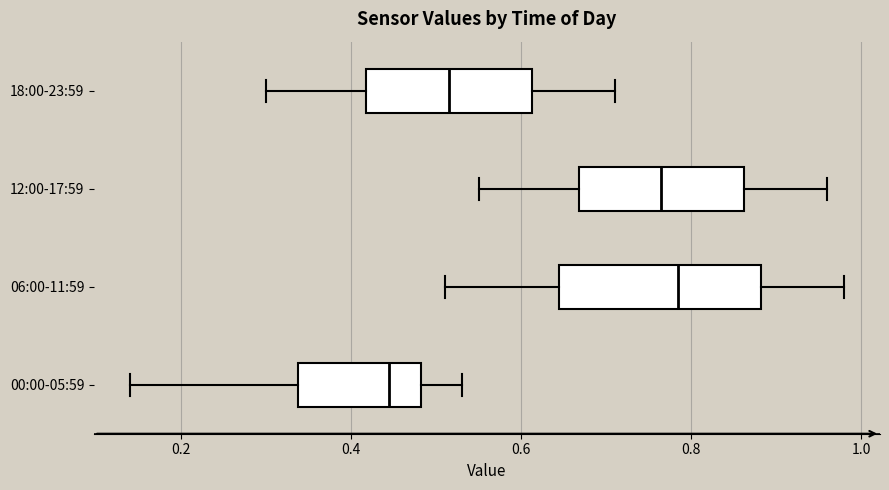

Comparing the boxes themselves (not the whiskers), which one is the widest?

06:00-11:59